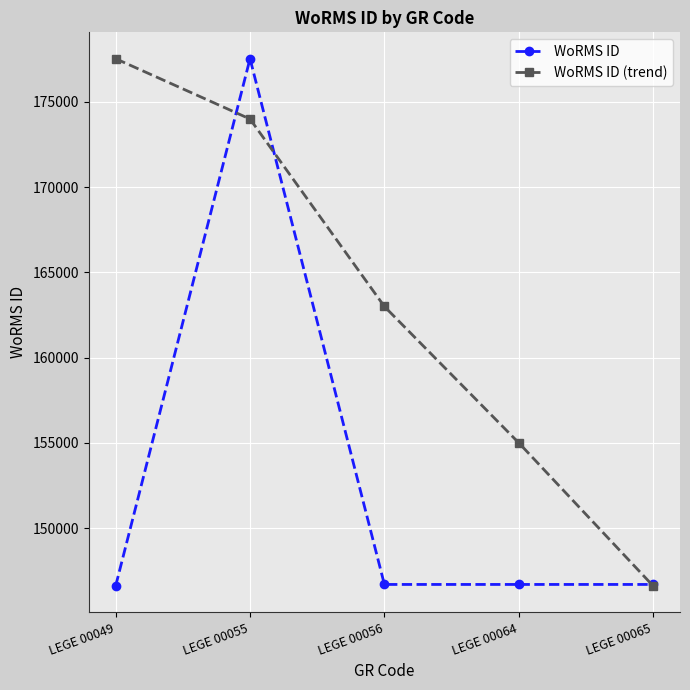

List the series in order of their overall mean, lowest first.

WoRMS ID, WoRMS ID (trend)